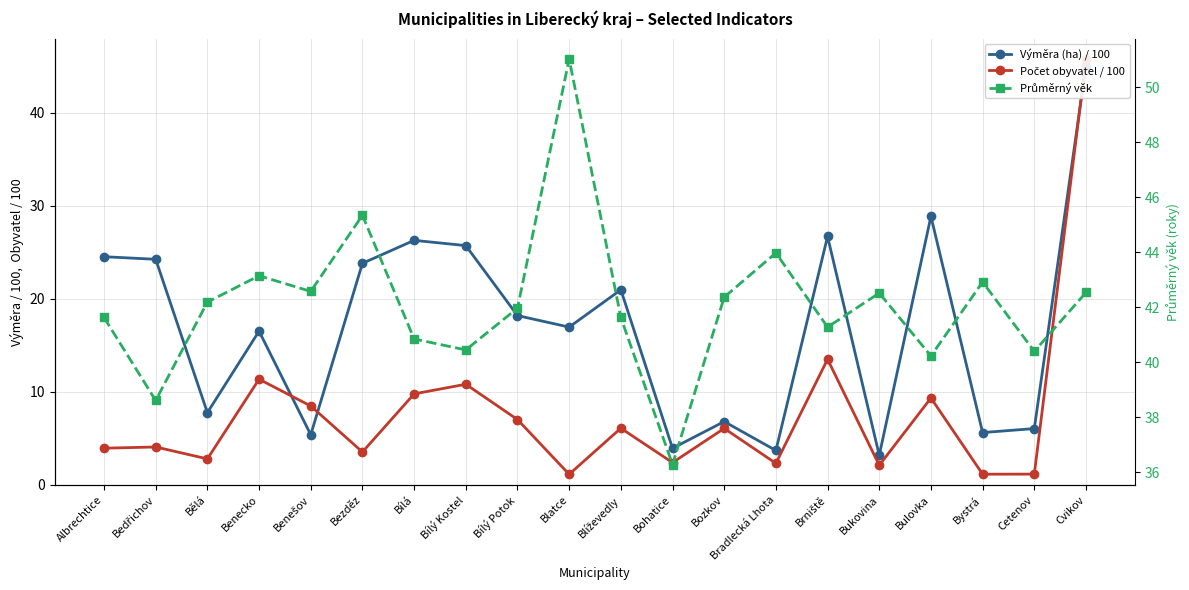

Reading left to right, transcribe all the data shown in this chart.

Výměra (ha) / 100: Albrechtice=24.5	Bedřichov=24.3	Bělá=7.8	Benecko=16.5	Benešov=5.4	Bezděz=23.8	Bílá=26.3	Bílý Kostel=25.7	Bílý Potok=18.2	Blatce=17.0	Blíževedly=21.0	Bohatice=3.9	Bozkov=6.8	Bradlecká Lhota=3.7	Brniště=26.7	Bukovina=3.2	Bulovka=28.9	Bystrá=5.6	Cetenov=6.1	Cvikov=45.1
Počet obyvatel / 100: Albrechtice=3.9	Bedřichov=4.1	Bělá=2.8	Benecko=11.4	Benešov=8.5	Bezděz=3.5	Bílá=9.8	Bílý Kostel=10.8	Bílý Potok=7.0	Blatce=1.1	Blíževedly=6.1	Bohatice=2.4	Bozkov=6.1	Bradlecká Lhota=2.3	Brniště=13.5	Bukovina=2.1	Bulovka=9.3	Bystrá=1.1	Cetenov=1.1	Cvikov=45.8
Průměrný věk: Albrechtice=41.6	Bedřichov=38.6	Bělá=42.2	Benecko=43.1	Benešov=42.6	Bezděz=45.4	Bílá=40.9	Bílý Kostel=40.5	Bílý Potok=42.0	Blatce=51.0	Blíževedly=41.6	Bohatice=36.3	Bozkov=42.4	Bradlecká Lhota=44.0	Brniště=41.3	Bukovina=42.5	Bulovka=40.2	Bystrá=42.9	Cetenov=40.4	Cvikov=42.5